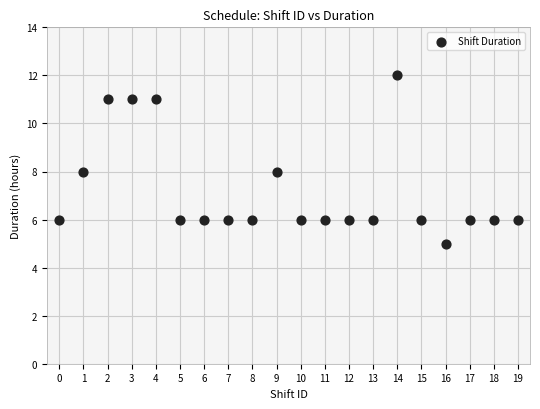

What is the range of Y values (max minus min)?

7